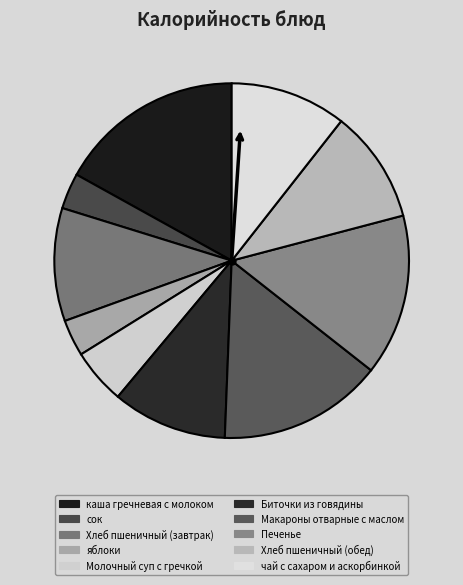

Is Хлеб пшеничный (завтрак) the majority of the pie?

No